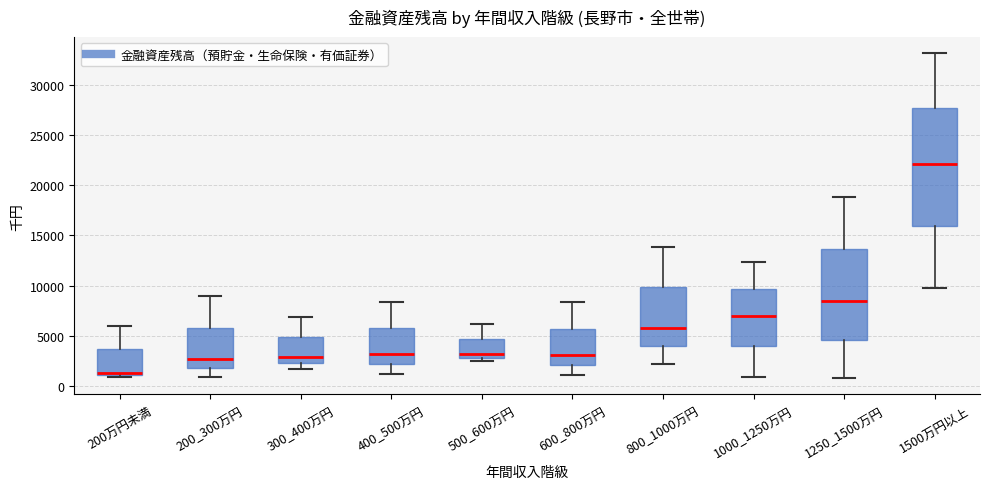

Which box's median line is the highest?

1500万円以上